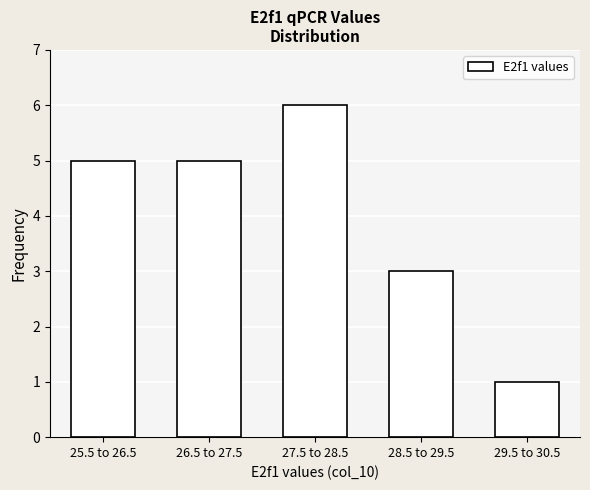

Reading left to right, what are all the values shown in this chart?

5	5	6	3	1